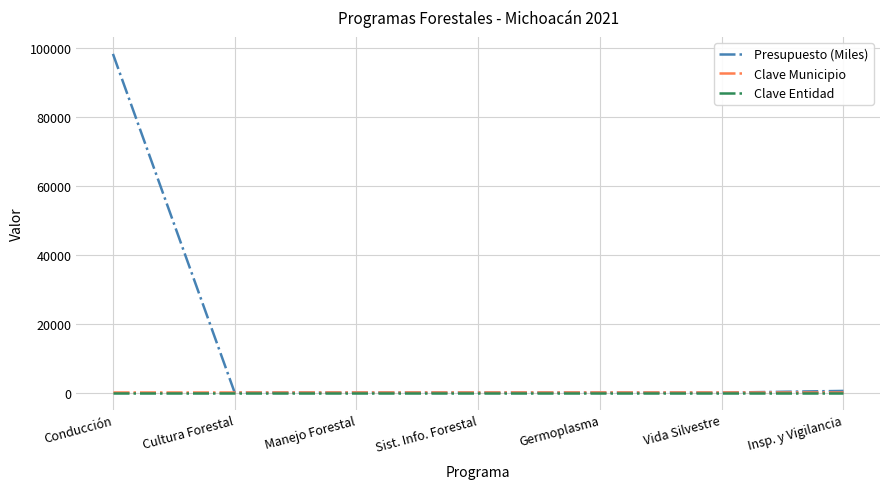

Reading left to right, what are all the values shown in this chart?

Presupuesto (Miles): 98286.3	0.0	0.0	0.0	0.0	0.0	500.0
Clave Municipio: 53.0	53.0	53.0	53.0	53.0	53.0	53.0
Clave Entidad: 16.0	16.0	16.0	16.0	16.0	16.0	16.0